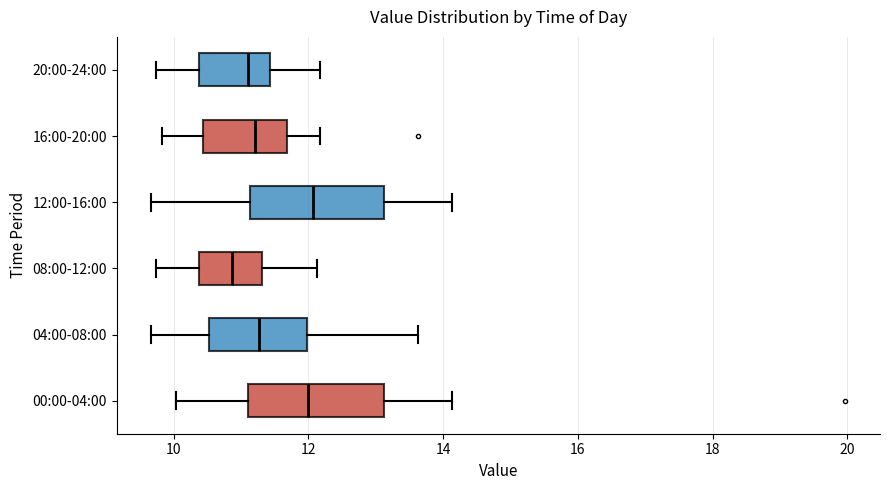

Reading bottom to top, transcribe this box plot: for each box, give where its median line is, the range the box spans, and where its two whiskers end, as read against the x-axis. The values are not printed on the chart, so give them approximately, as read against the axis.

00:00-04:00: median 12.0, box 11.2 to 13.2, whiskers 10.0 to 14.2
04:00-08:00: median 11.2, box 10.6 to 12.0, whiskers 9.6 to 13.6
08:00-12:00: median 10.8, box 10.4 to 11.4, whiskers 9.8 to 12.2
12:00-16:00: median 12.0, box 11.2 to 13.2, whiskers 9.6 to 14.2
16:00-20:00: median 11.2, box 10.4 to 11.6, whiskers 9.8 to 12.2
20:00-24:00: median 11.2, box 10.4 to 11.4, whiskers 9.8 to 12.2